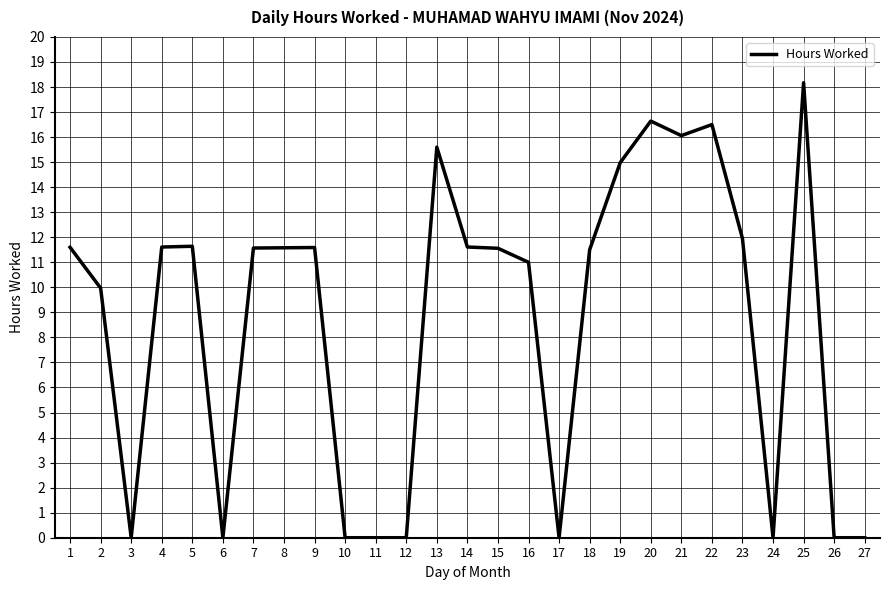

Is it true that the value at 15 is 17.7?

False